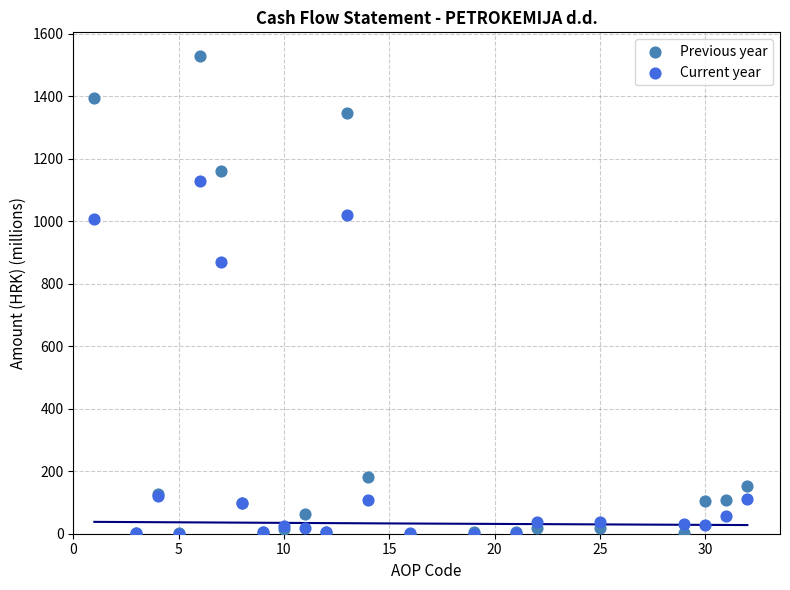

Across all series, what Y value is closest to 763?

870.0